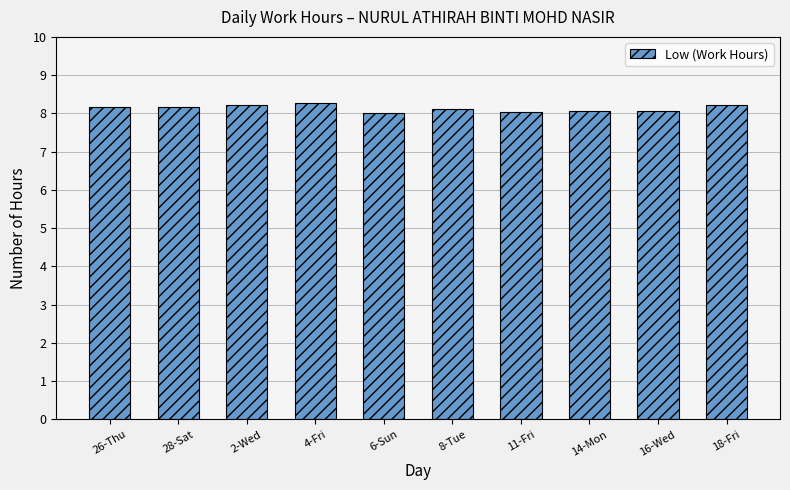

Which has a higher value, 11-Fri or 4-Fri?

4-Fri